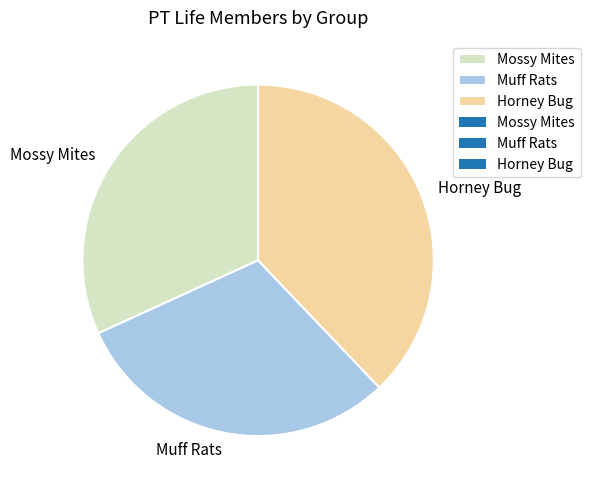

Which slice is the smallest?

Muff Rats